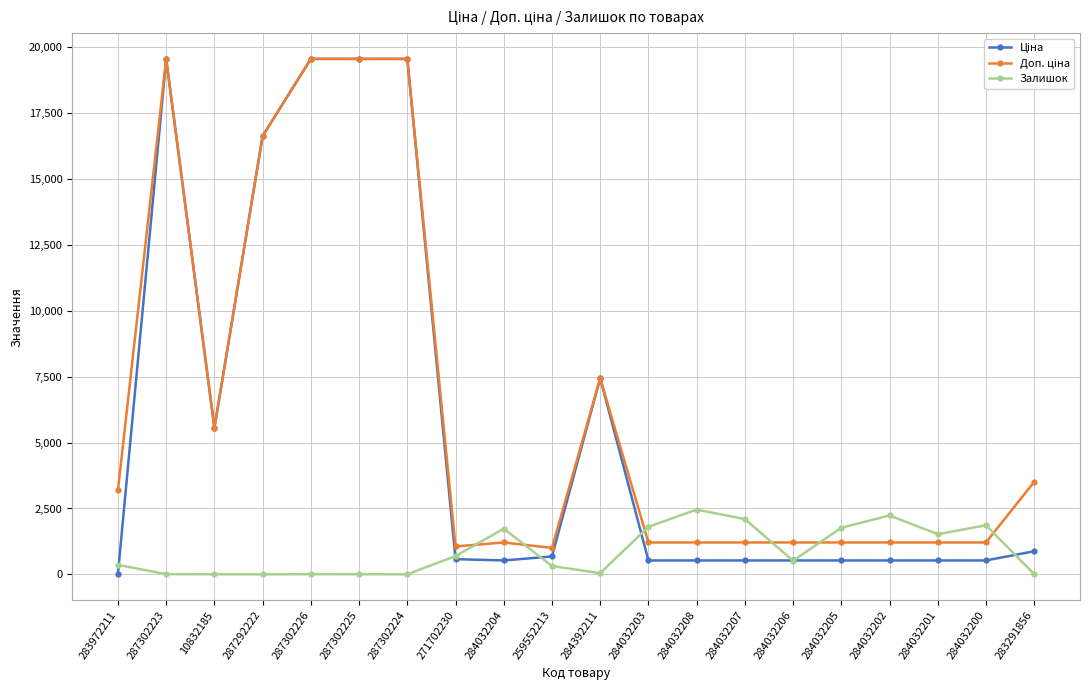

What is the total value across all series at 284032204?

3472.9